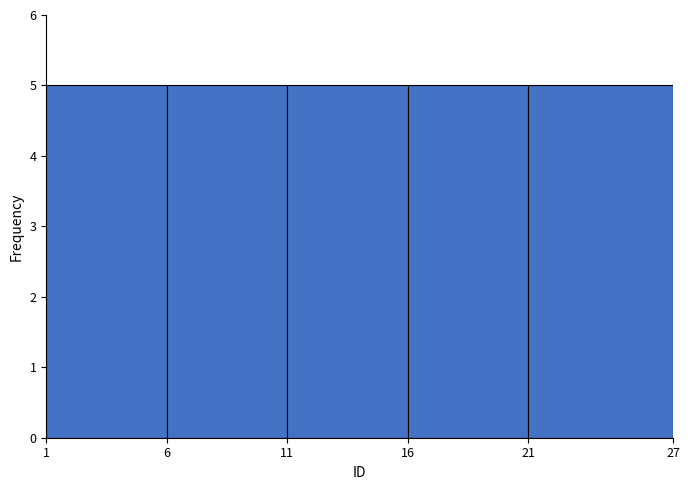

Reading left to right, transcribe this chart: for each bar, give the range it covers on the x-axis and its height. The values are not printed on the chart, so give them approximately, as read against the axis.

1 to 6: 5
6 to 11: 5
11 to 16: 5
16 to 21: 5
21 to 27: 5